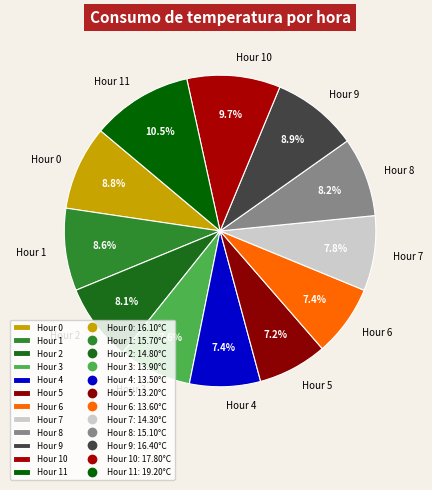

How many segments does this pie chart have?

12